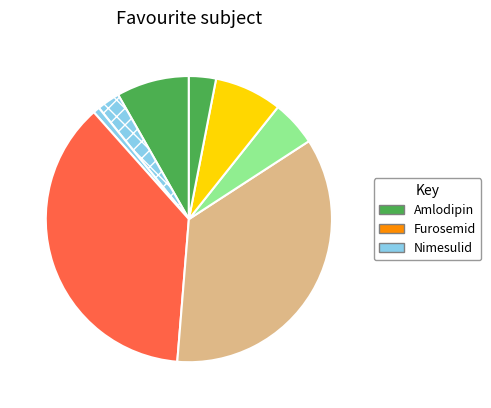

Is there any slice that represents more than half of the pie?

No